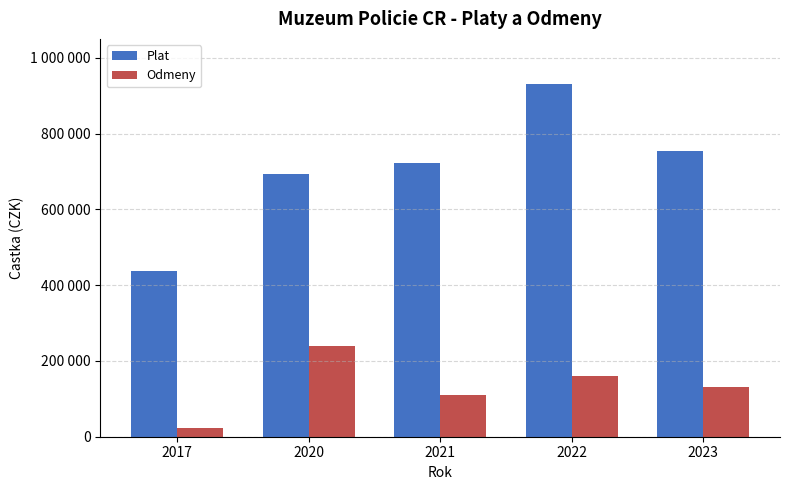

Is the value of Plat at 2022 greater than the value of Odmeny at 2020?

Yes